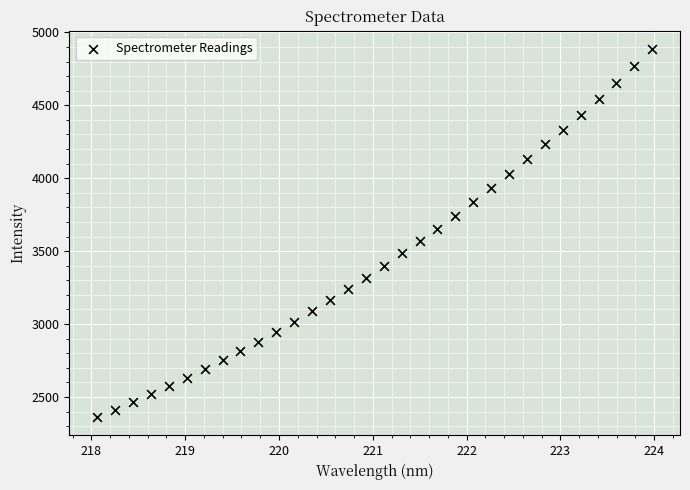

What is the range of Y values (max minus min)?

2522.6